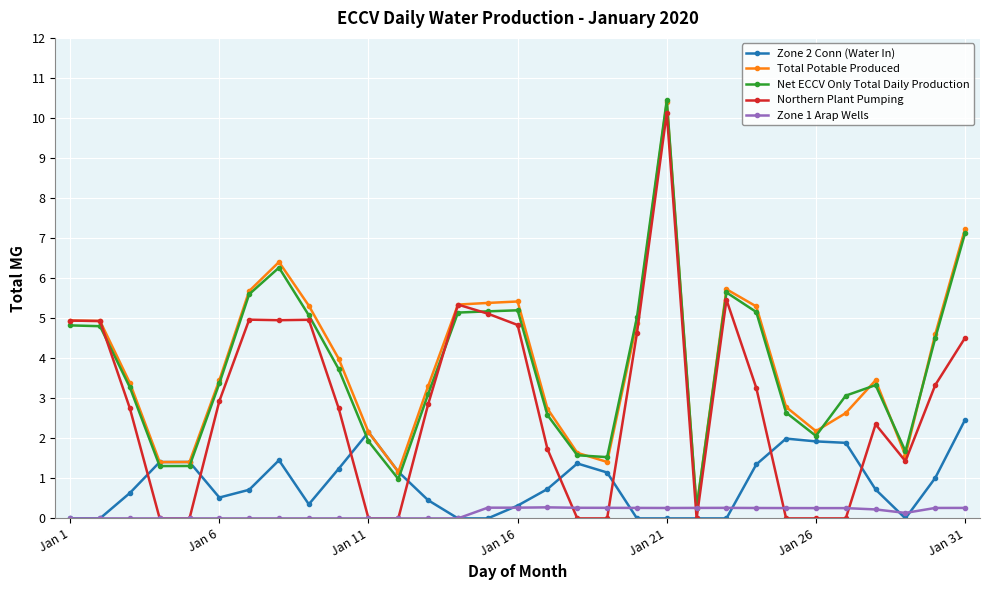

What is the minimum value for Total Potable Produced?

0.3